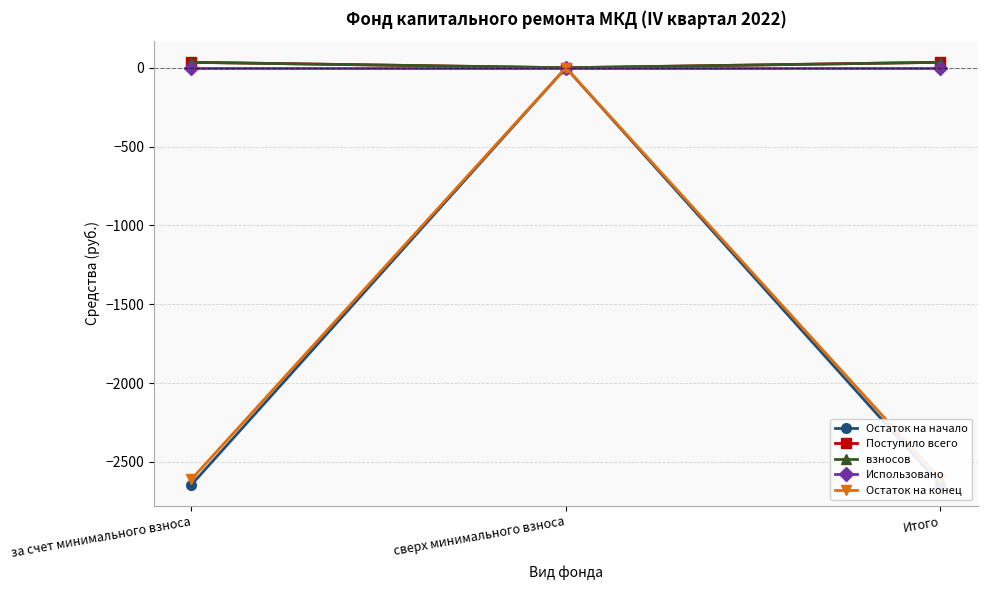

What position from the right is Итого?

1